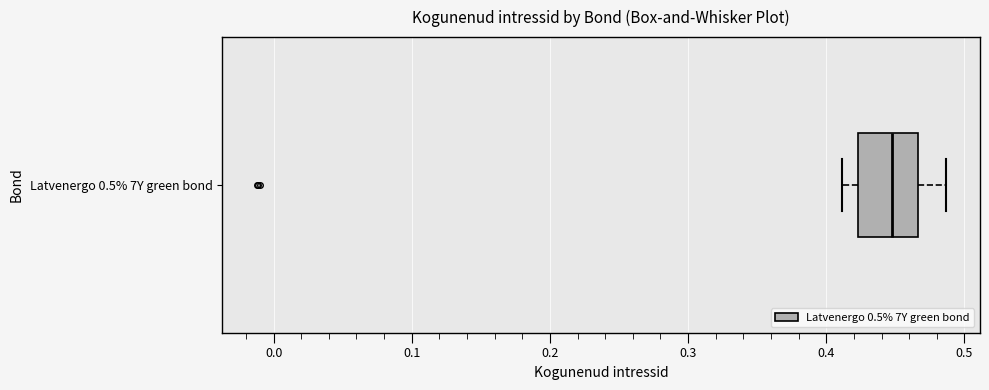

Read this box plot against the x-axis: the position of the median line, the range covered by the box, and the ends of both whiskers. The values are not printed on the chart, so give them approximately, as read against the axis.

median 0.45, box 0.42 to 0.47, whiskers 0.41 to 0.49